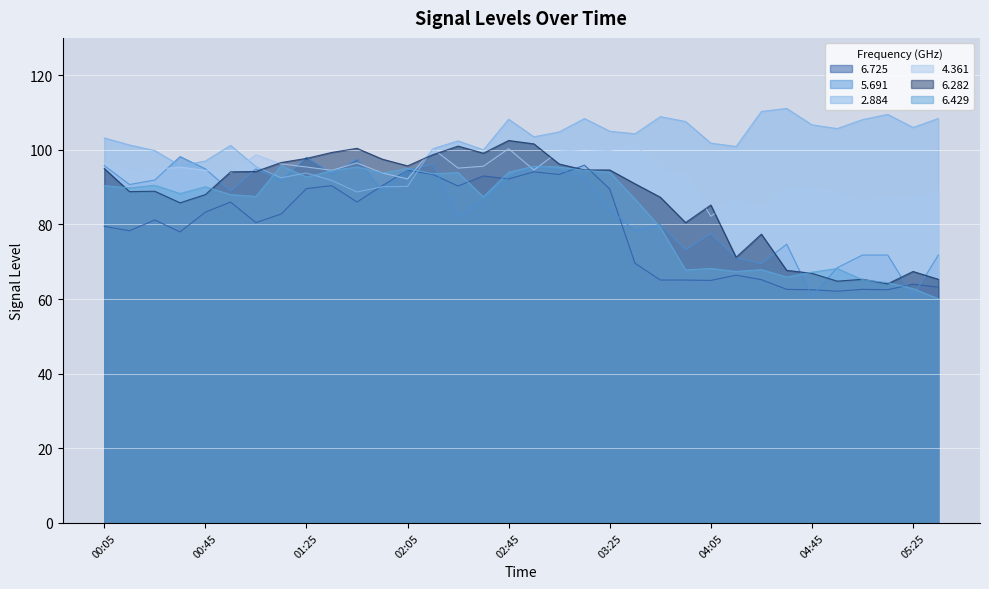

List the series in order of their peak value, lowest first.

6.429, 6.725, 5.691, 4.361, 6.282, 2.884